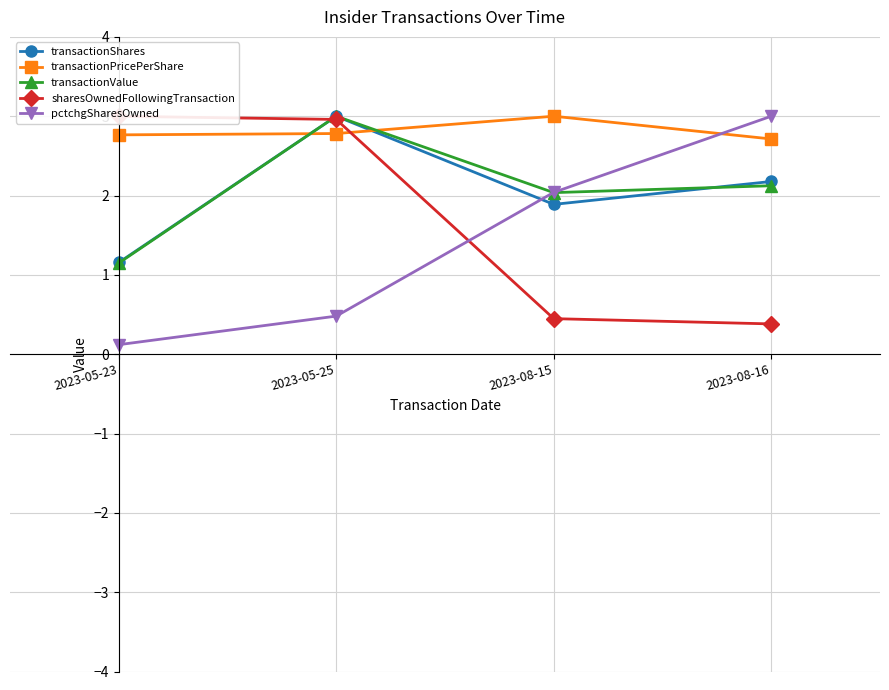

True or false: pctchgSharesOwned and transactionValue intersect in this chart.

True